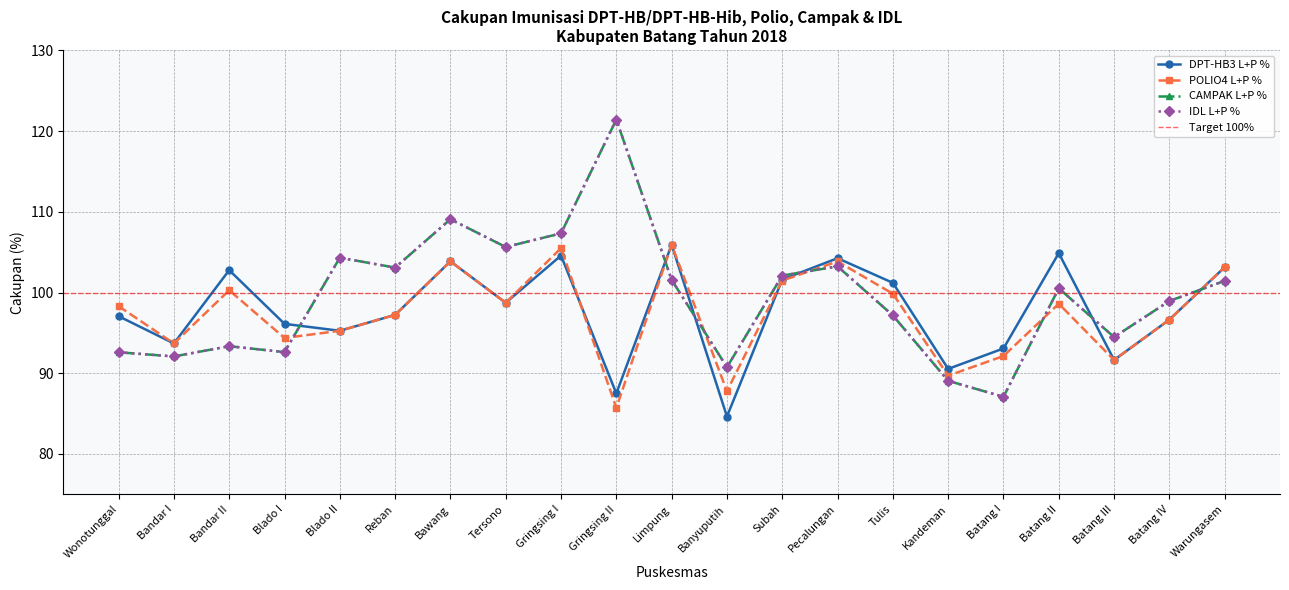

List the series in order of their peak value, lowest first.

DPT-HB3 L+P %, POLIO4 L+P %, CAMPAK L+P %, IDL L+P %